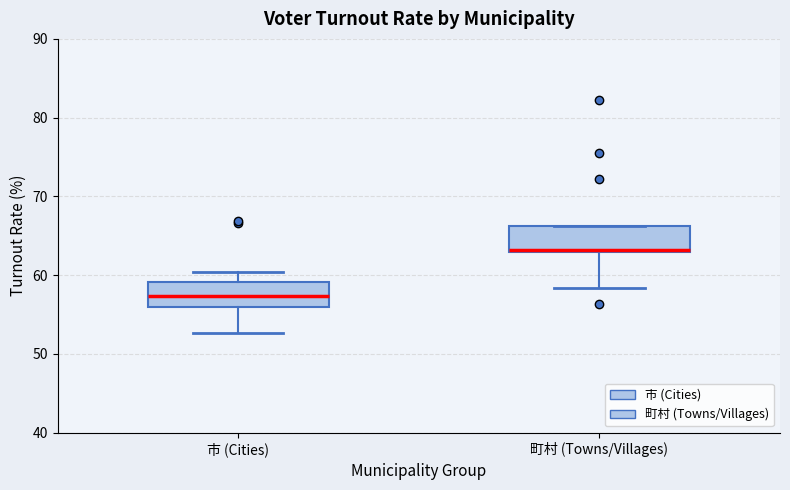

Reading left to right, transcribe this box plot: for each box, give where its median line is, the range the box spans, and where its two whiskers end, as read against the y-axis. The values are not printed on the chart, so give them approximately, as read against the axis.

市 (Cities): median 57, box 56 to 59, whiskers 53 to 60
町村 (Towns/Villages): median 63 (just above the box's lower edge), box 63 to 66, whiskers 58 to 66